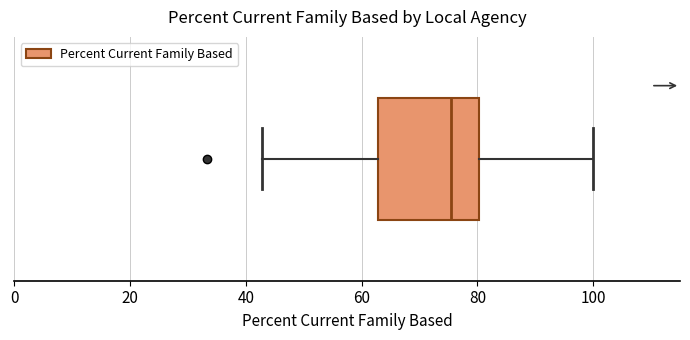

Where does the left whisker of the box end on the x-axis? The values are not printed on the chart, so give them approximately, as read against the axis.

42